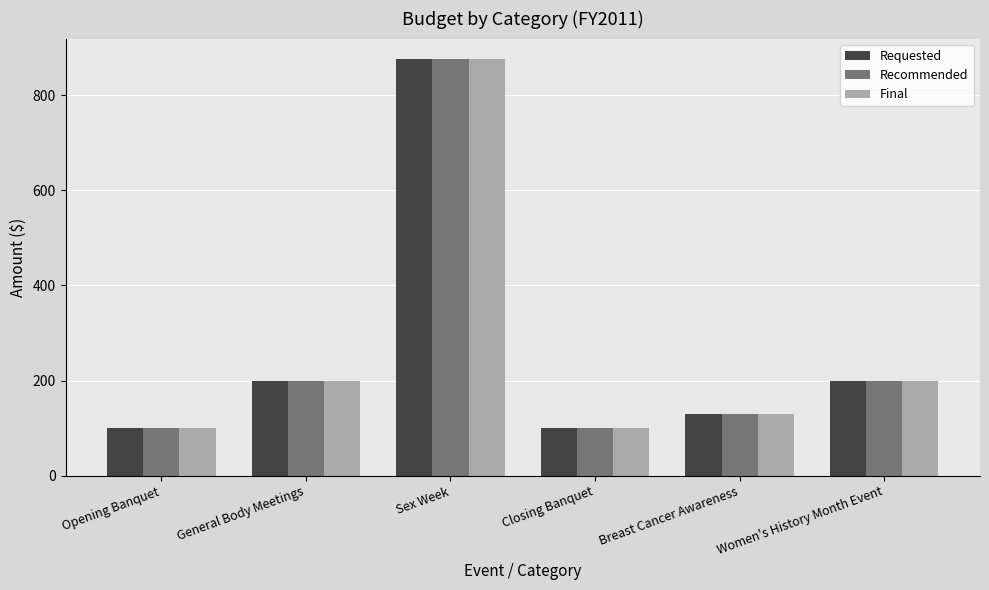

The Final series shows 200 at General Body Meetings. True or false?

True